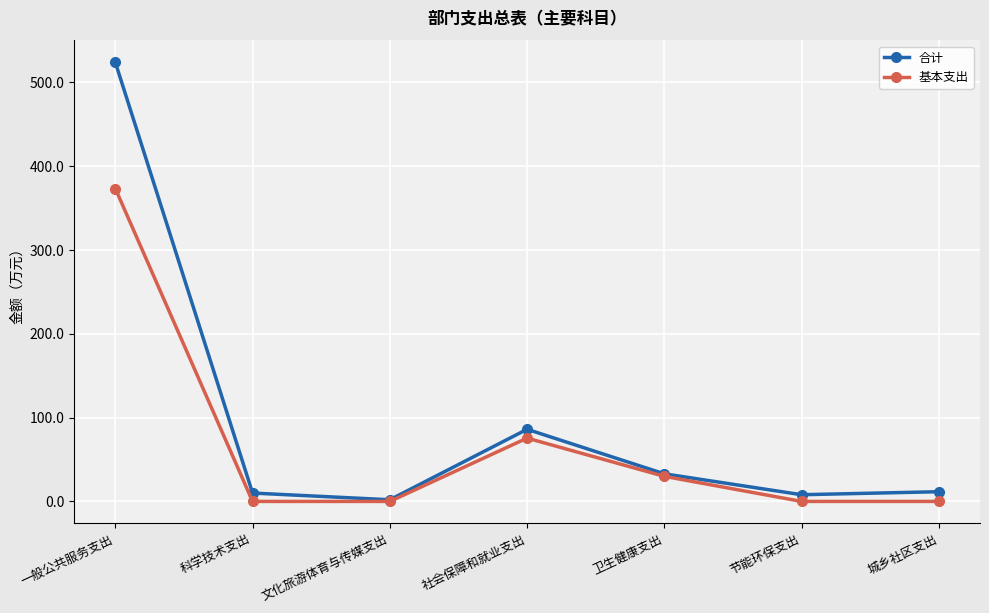

What is the difference between the highest and lowest values at 文化旅游体育与传媒支出?

2.0